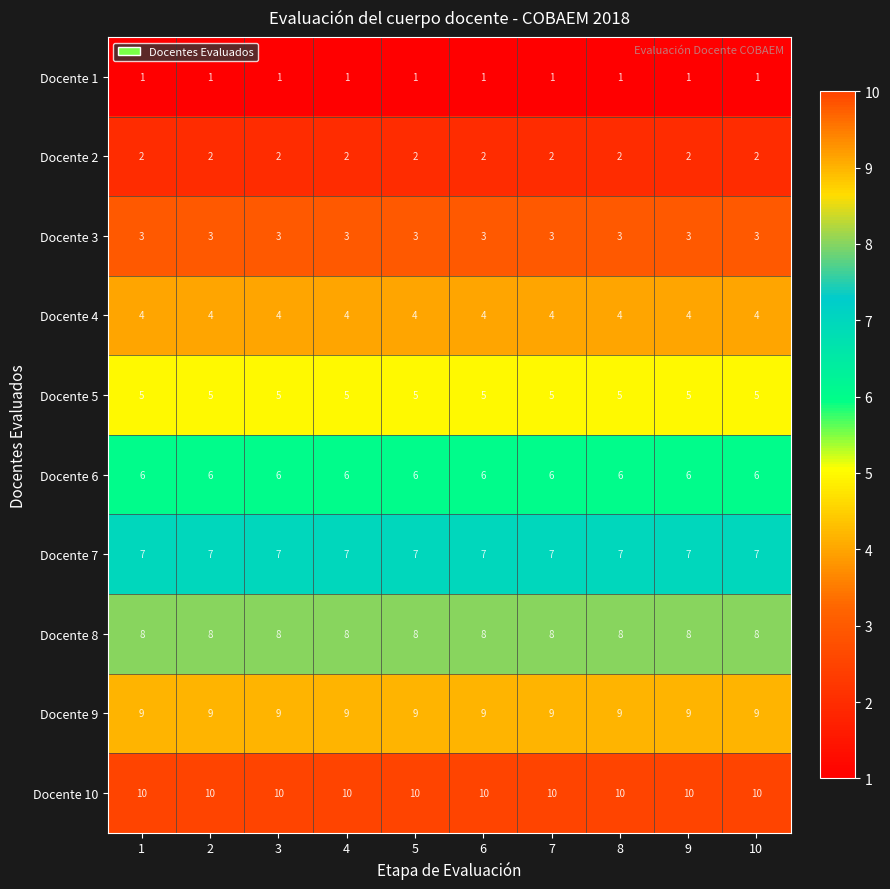

Is it true that Docente 6 equals 3 at 6?

False